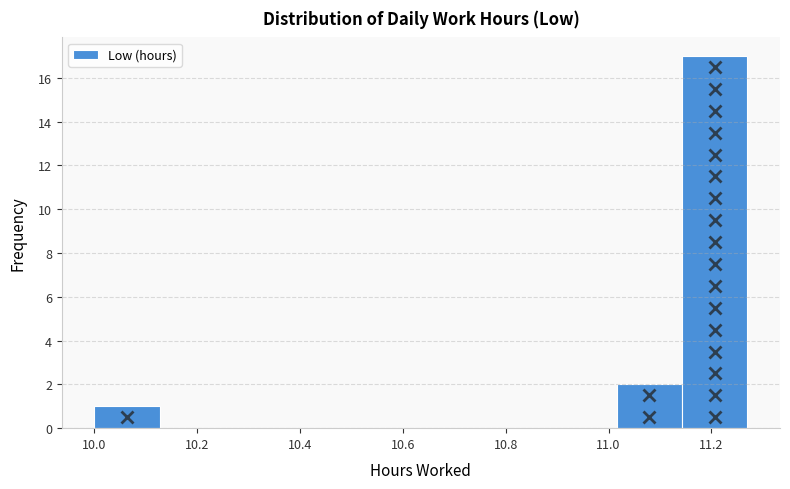

Reading left to right, list every bar in this chart as the range it spans on the x-axis followed by its height. Neither the bar edges nor the heights are printed on the chart, so give them approximately, as read against the axes.

10.00 to 10.12: 1
10.12 to 10.26: 0
10.26 to 10.38: 0
10.38 to 10.50: 0
10.50 to 10.64: 0
10.64 to 10.76: 0
10.76 to 10.88: 0
10.88 to 11.02: 0
11.02 to 11.14: 2
11.14 to 11.28: 17